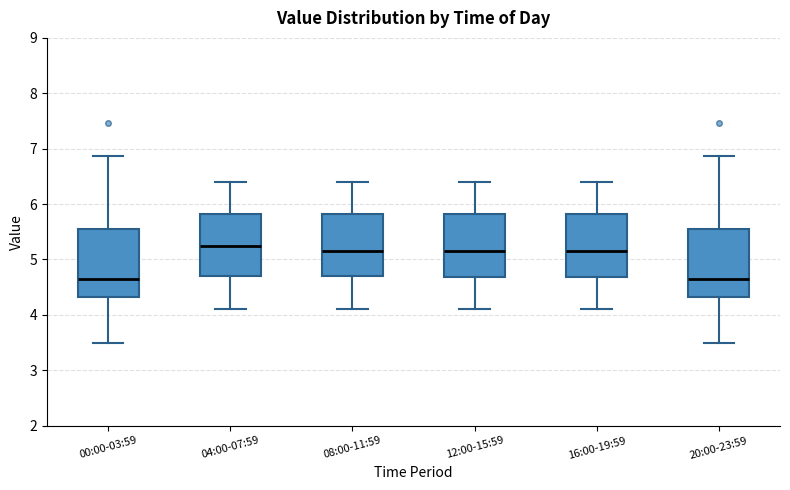

Reading left to right, read every box against the y-axis: the position of its median line, the range the box covers, and the ends of its whiskers. The values are not printed on the chart, so give them approximately, as read against the axis.

00:00-03:59: median 4.7, box 4.3 to 5.6, whiskers 3.5 to 6.9
04:00-07:59: median 5.3, box 4.7 to 5.8, whiskers 4.1 to 6.4
08:00-11:59: median 5.2, box 4.7 to 5.8, whiskers 4.1 to 6.4
12:00-15:59: median 5.2, box 4.7 to 5.8, whiskers 4.1 to 6.4
16:00-19:59: median 5.2, box 4.7 to 5.8, whiskers 4.1 to 6.4
20:00-23:59: median 4.7, box 4.3 to 5.6, whiskers 3.5 to 6.9